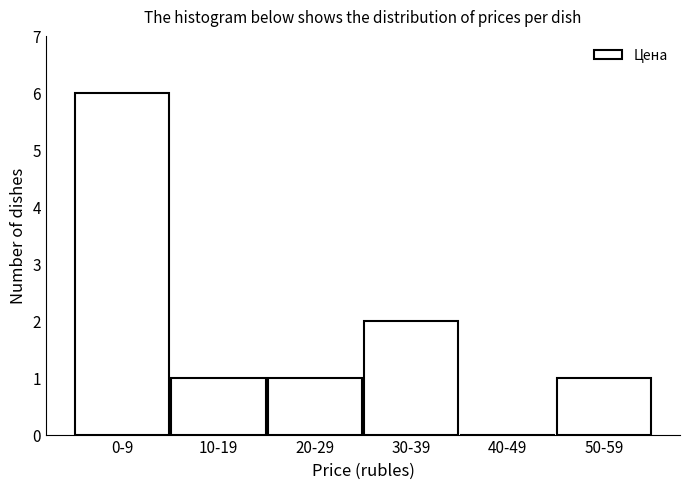

Reading left to right, extract all data points from this chart.

0-9=6	10-19=1	20-29=1	30-39=2	40-49=0	50-59=1